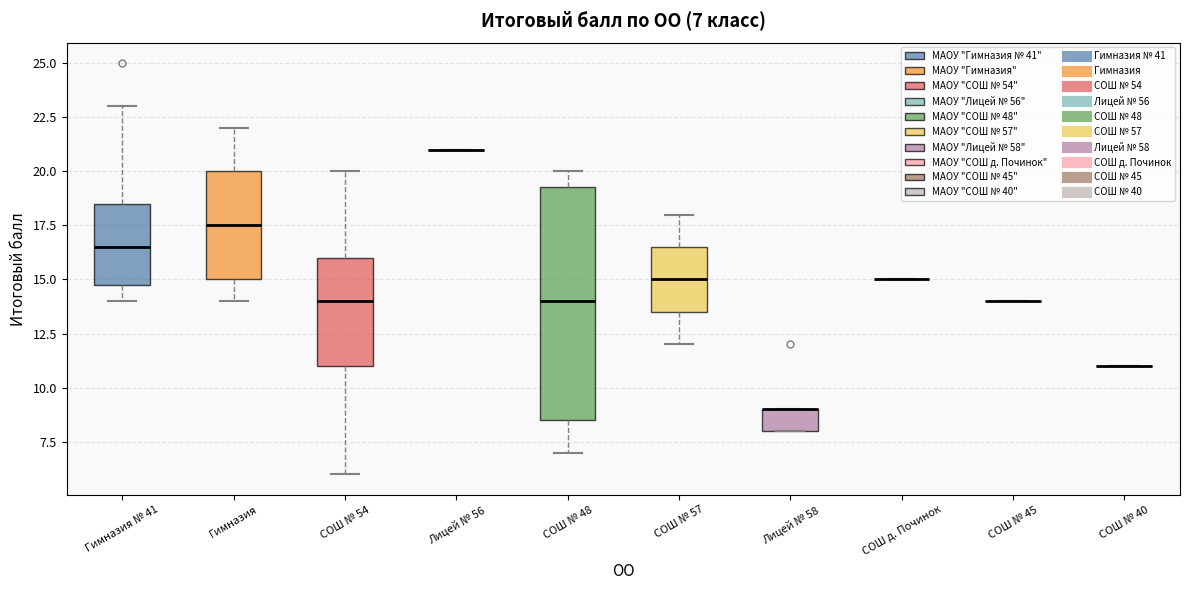

Which box is the tallest, from its lower edge to its upper edge?

СОШ № 48